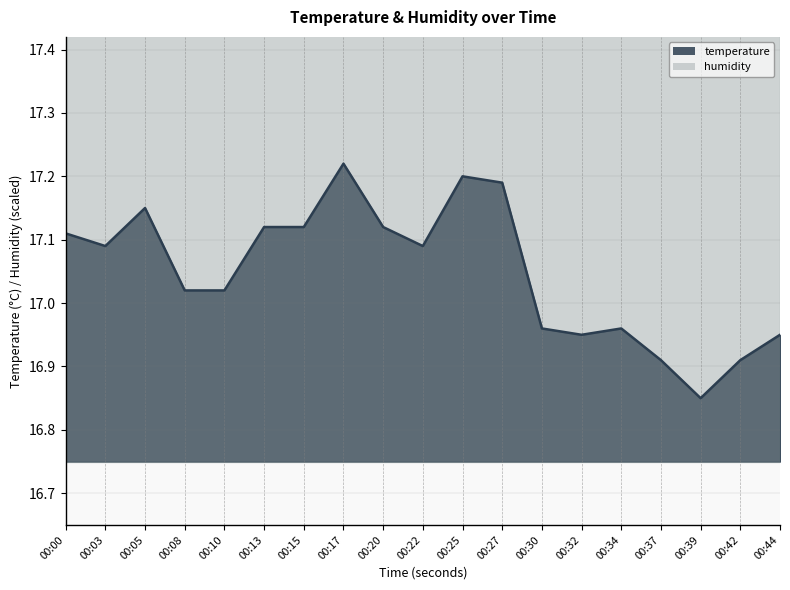

Where is the first local minimum?

00:03